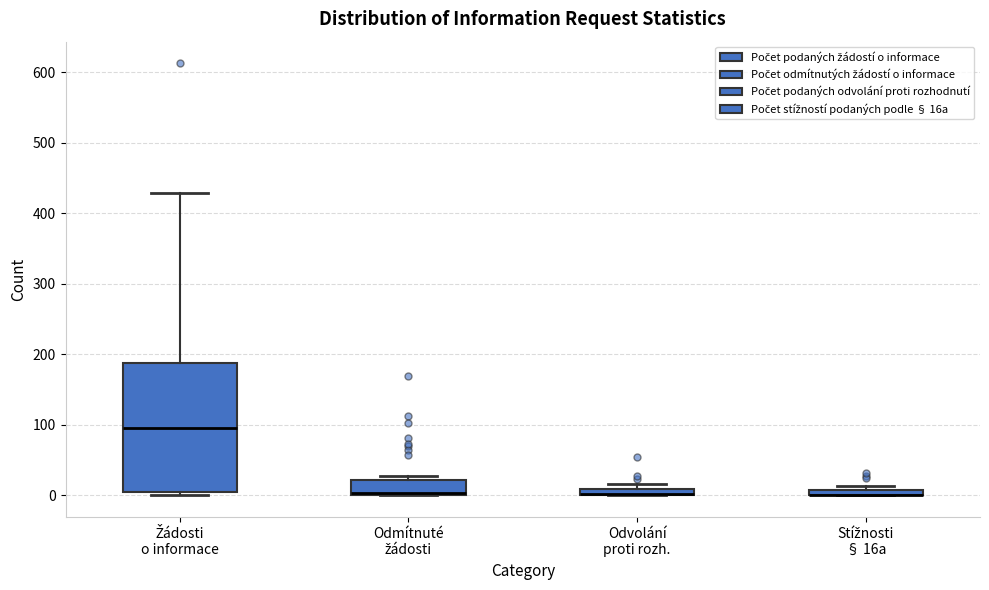

Which box is the tallest, from its lower edge to its upper edge?

Žádosti o informace